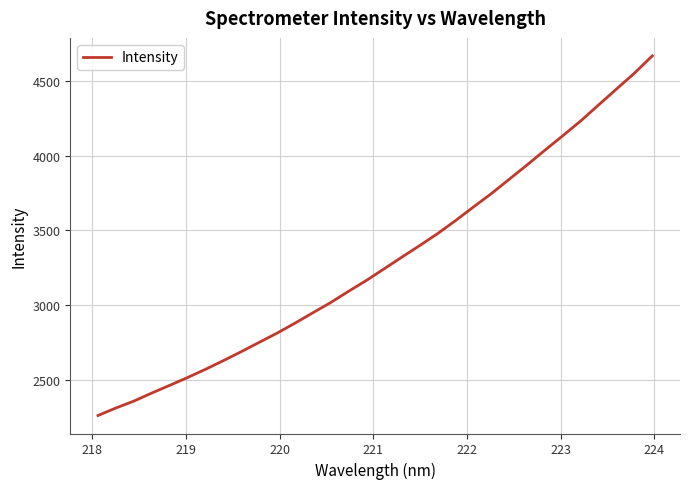

What is the smallest value displayed?

2264.2